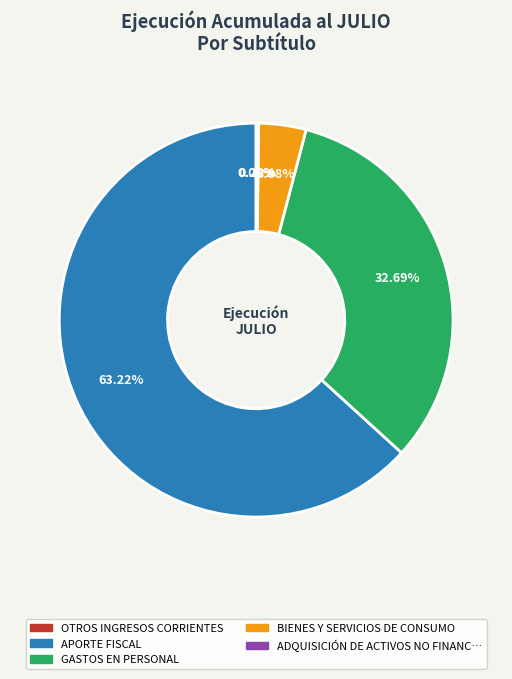

Does BIENES Y SERVICIOS DE CONSUMO represent more than half of the total?

No